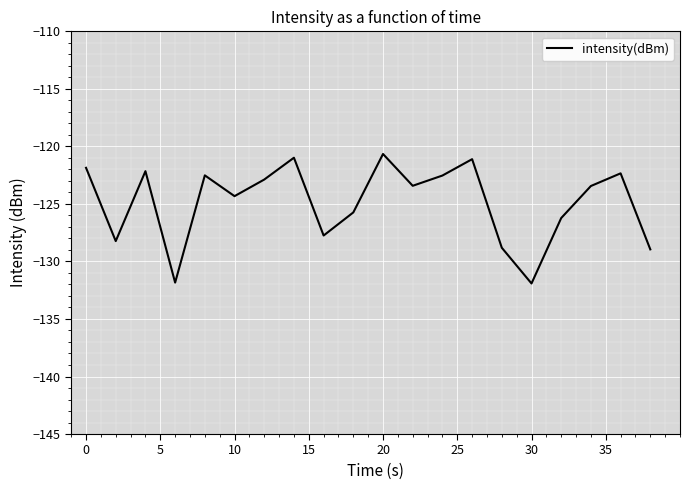

What is the minimum value shown in the chart?

-131.9